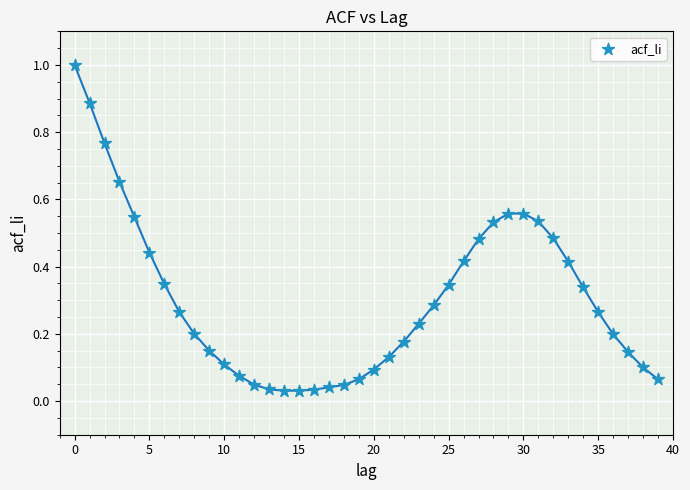

What is the range of Y values (max minus min)?

1.0